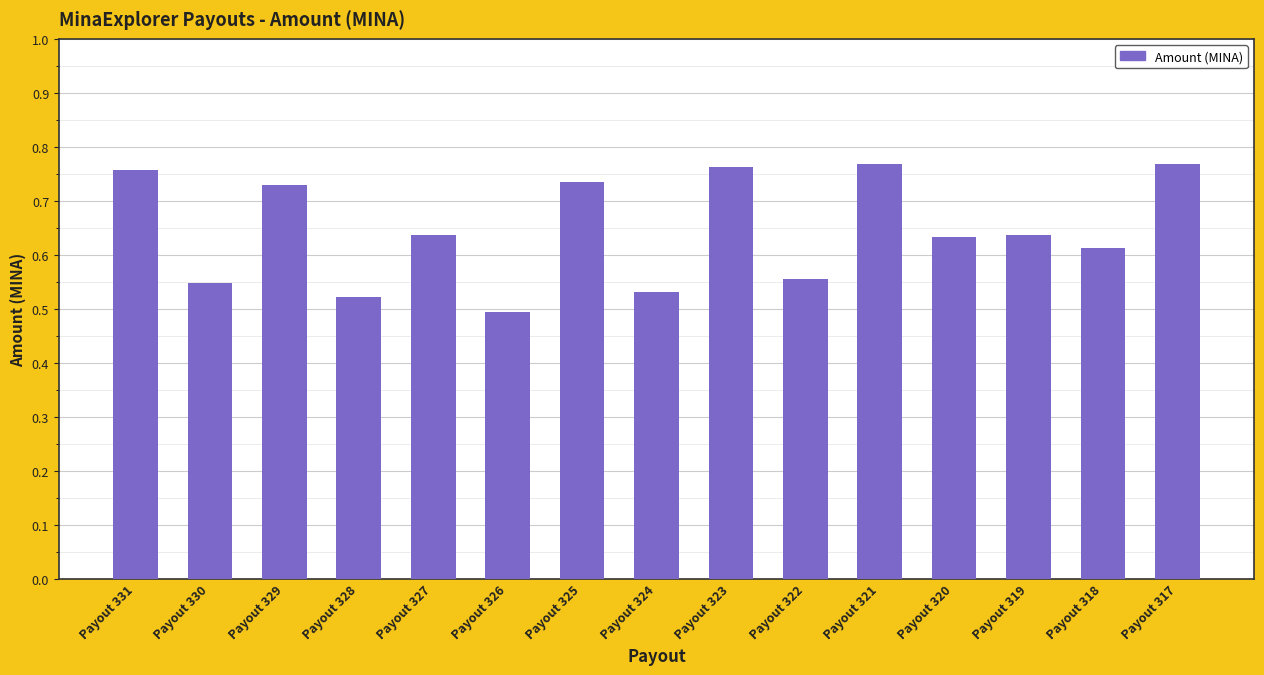

Where is the data nearest to the value 0?

Payout 326